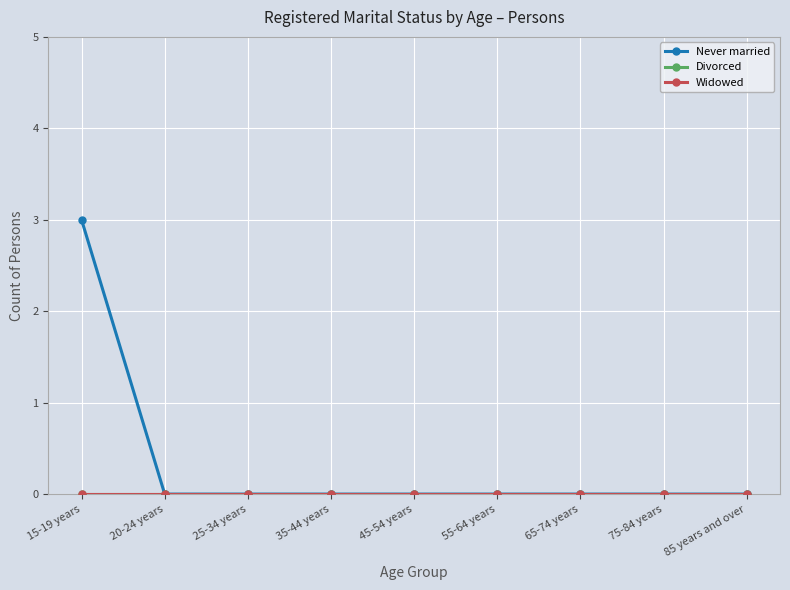

True or false: Never married and Divorced cross at least once.

False